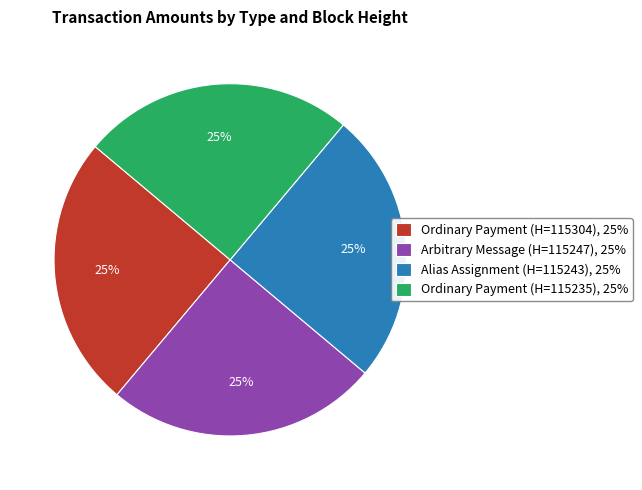

Count the number of slices in the pie.

4